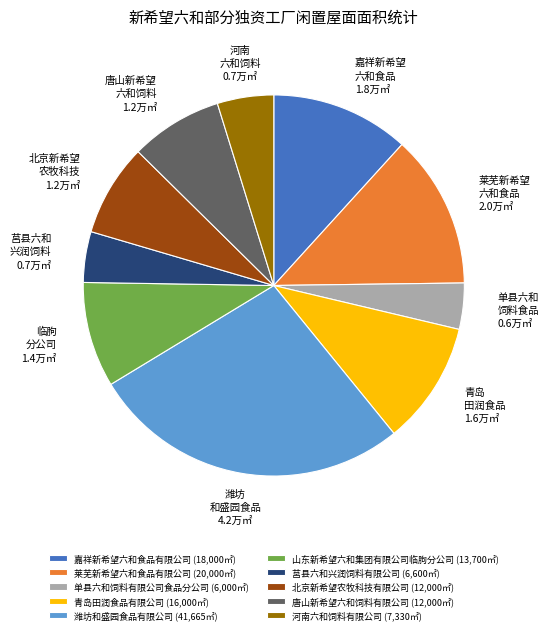

Which has a higher value, 河南六和饲料有限公司 (7,330㎡) or 嘉祥新希望六和食品有限公司 (18,000㎡)?

嘉祥新希望六和食品有限公司 (18,000㎡)